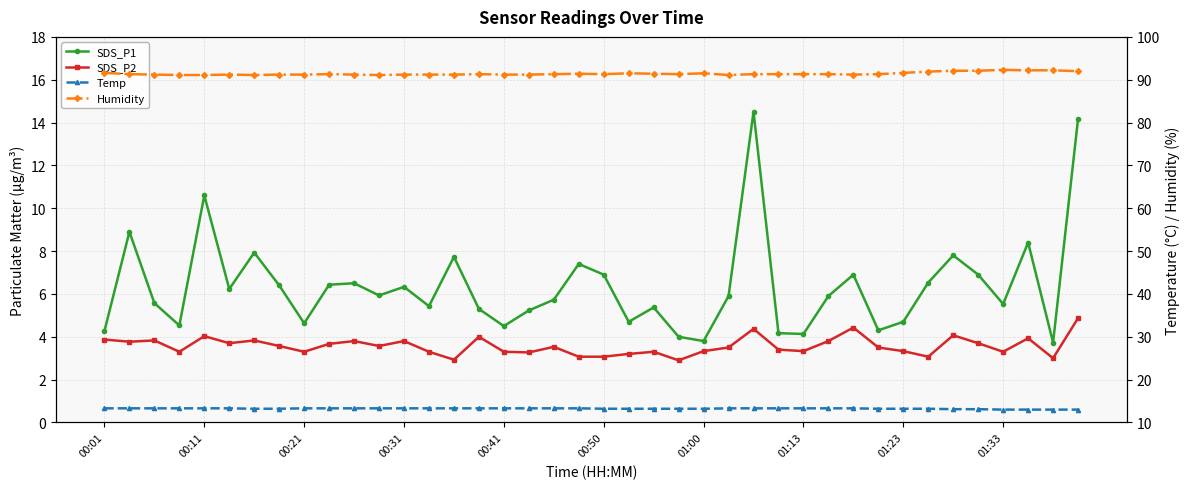

Read the SDS_P1 value at 38.

3.7